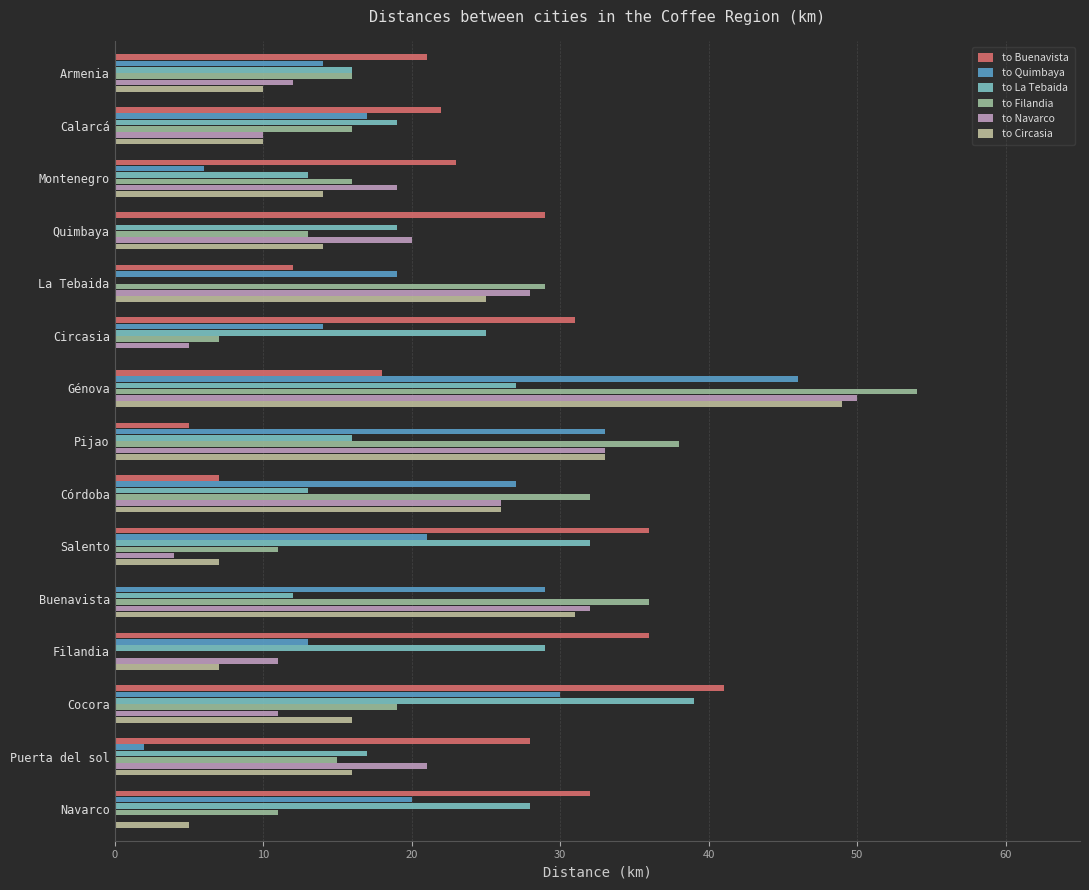

What is the label of the 4th bar from the right?

Filandia